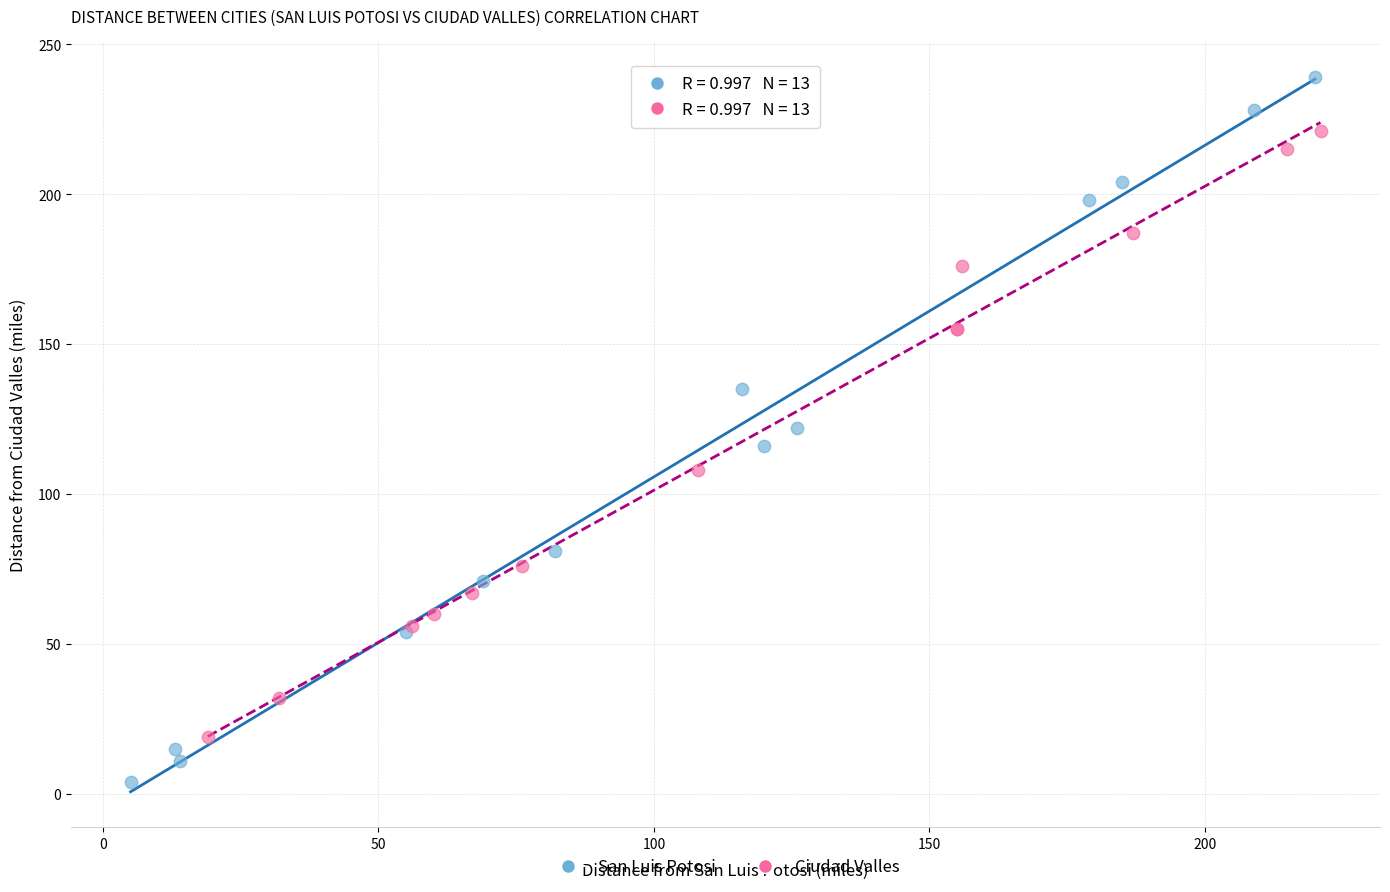

What are all the series names shown in the legend?

San Luis Potosi, Ciudad Valles